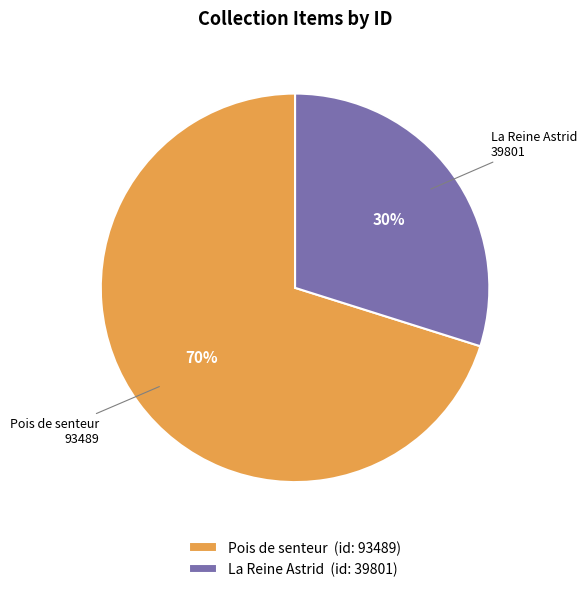

Rank the categories by value from lowest to highest.

La Reine Astrid, Pois de senteur